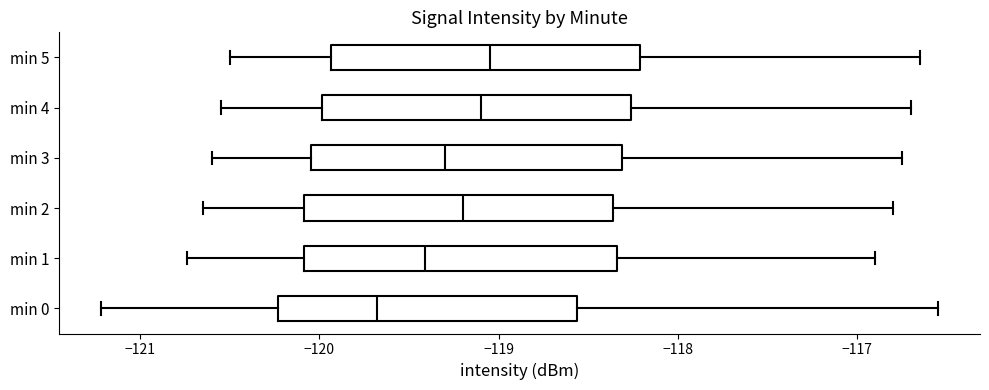

Where does the left whisker of the box for min 5 end on the x-axis? The values are not printed on the chart, so give them approximately, as read against the axis.

-120.5